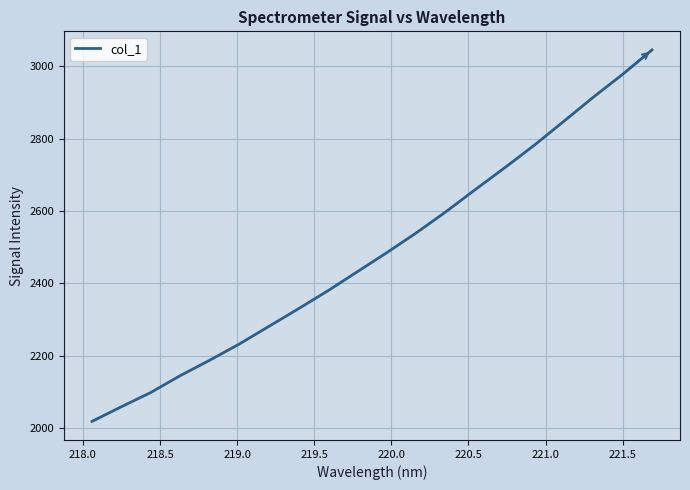

True or false: the data has more than 0 interior local peaks.

False